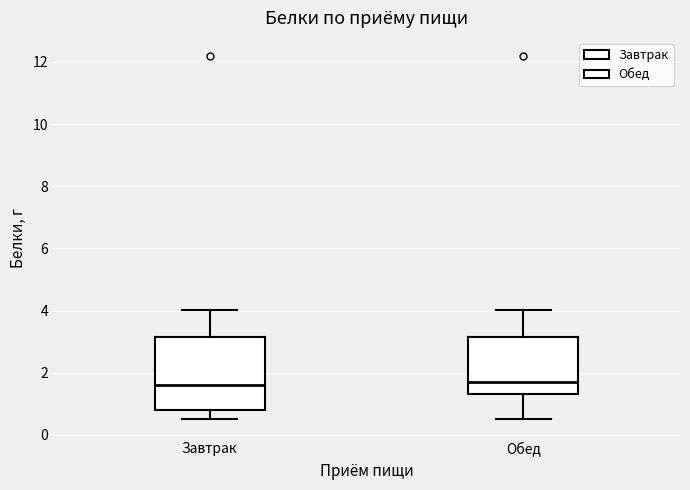

Reading left to right, read every box against the y-axis: the position of its median line, the range the box covers, and the ends of its whiskers. The values are not printed on the chart, so give them approximately, as read against the axis.

Завтрак: median 1.6, box 0.8 to 3.2, whiskers 0.6 to 4.0
Обед: median 1.8, box 1.4 to 3.2, whiskers 0.6 to 4.0